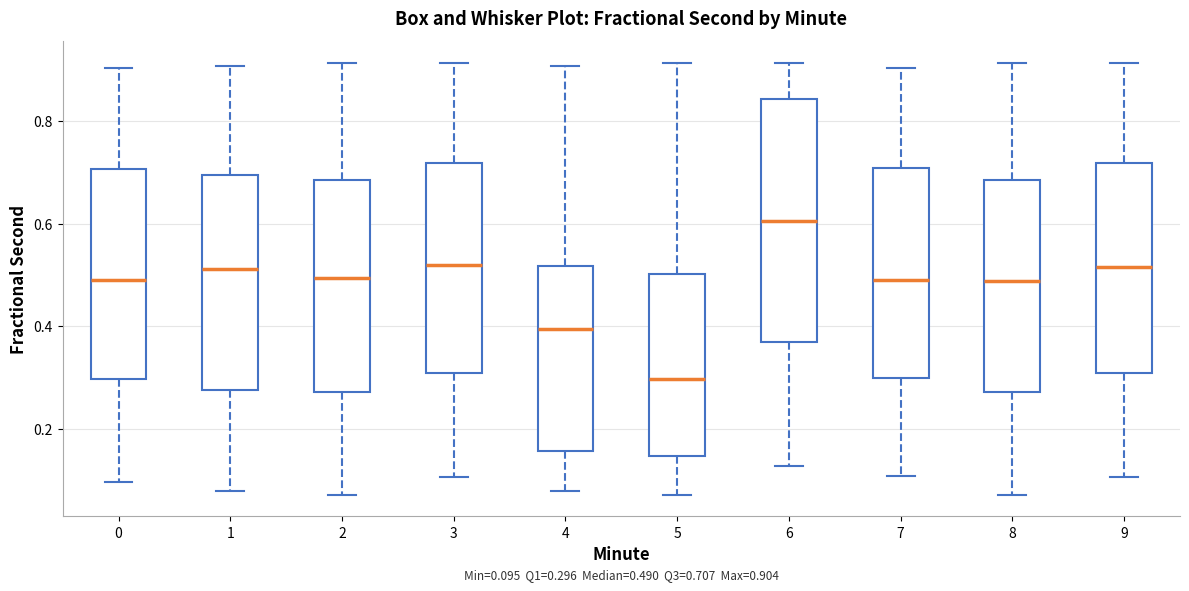

Which box is the tallest, from its lower edge to its upper edge?

6